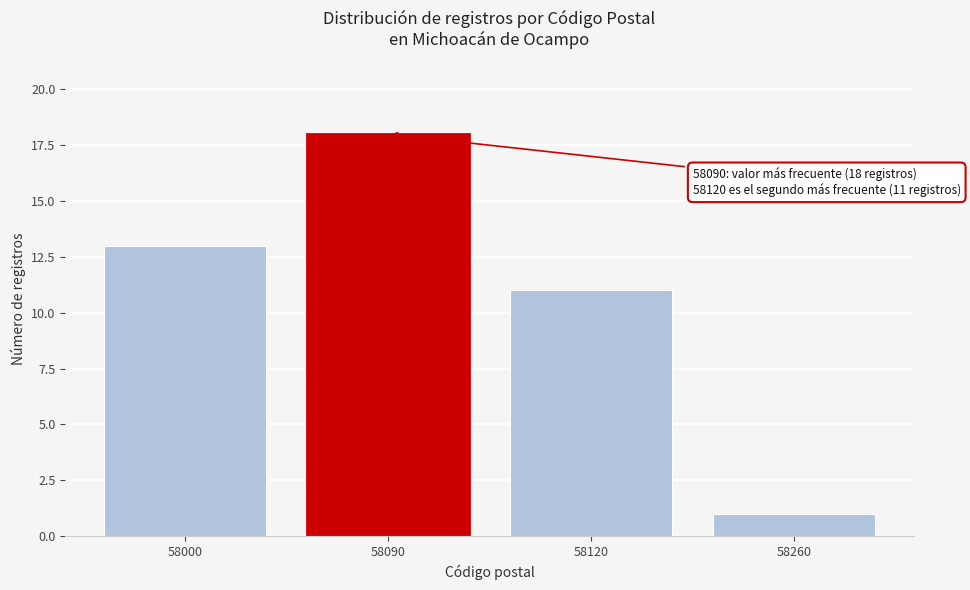

Reading right to left, what are all the values shown in this chart?

58260=1	58120=11	58090=18	58000=13